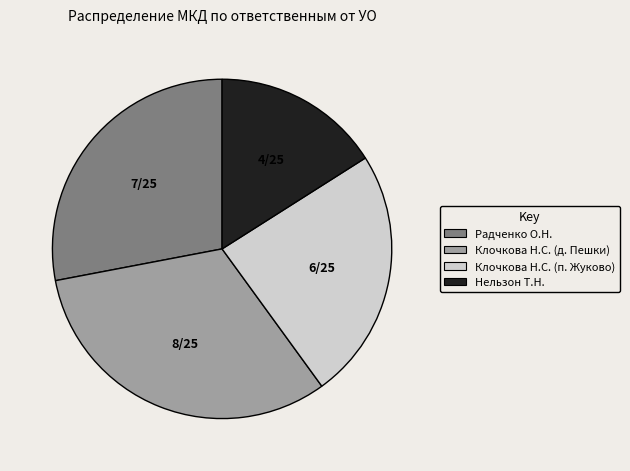

Does Радченко О.Н. account for over 50% of the chart?

No